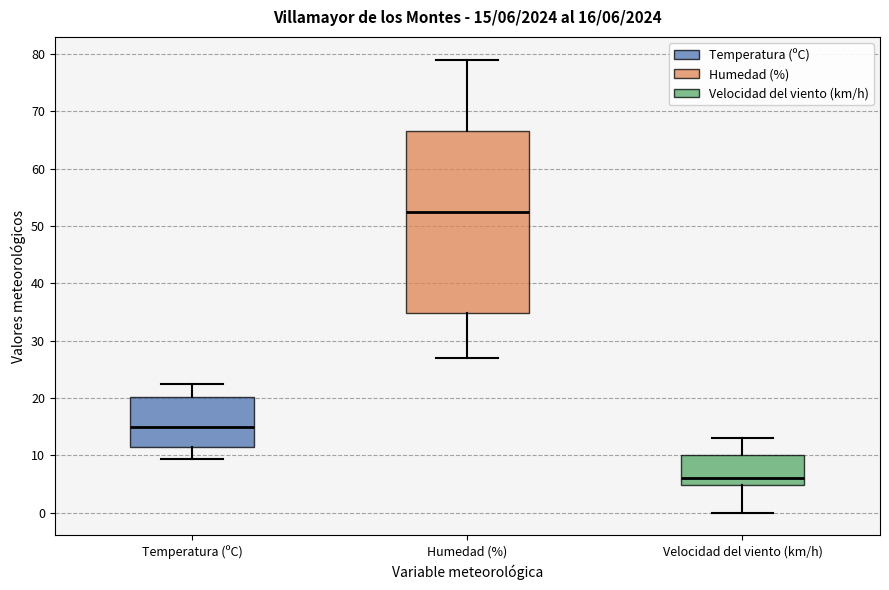

Which box is the tallest, from its lower edge to its upper edge?

Humedad (%)